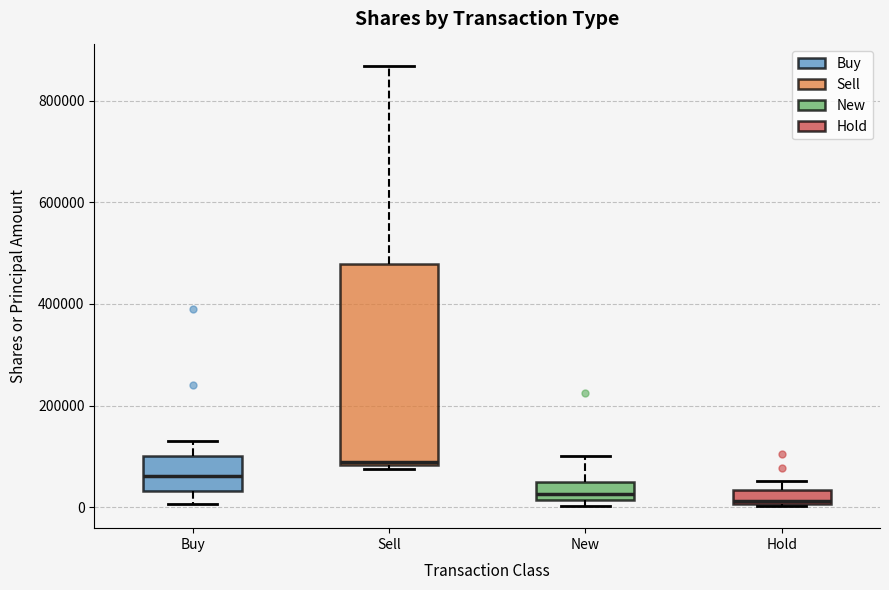

Where does the upper whisker of the box for Sell end on the y-axis? The values are not printed on the chart, so give them approximately, as read against the axis.

860000